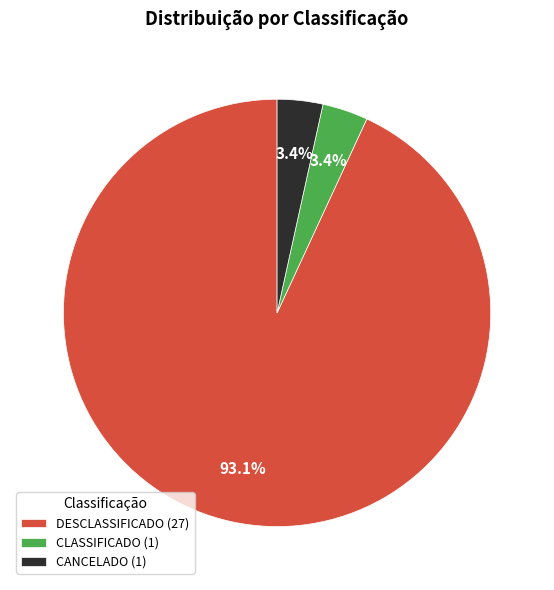

What is the ratio of the value at CLASSIFICADO (1) to the value at CANCELADO (1)?

1.0